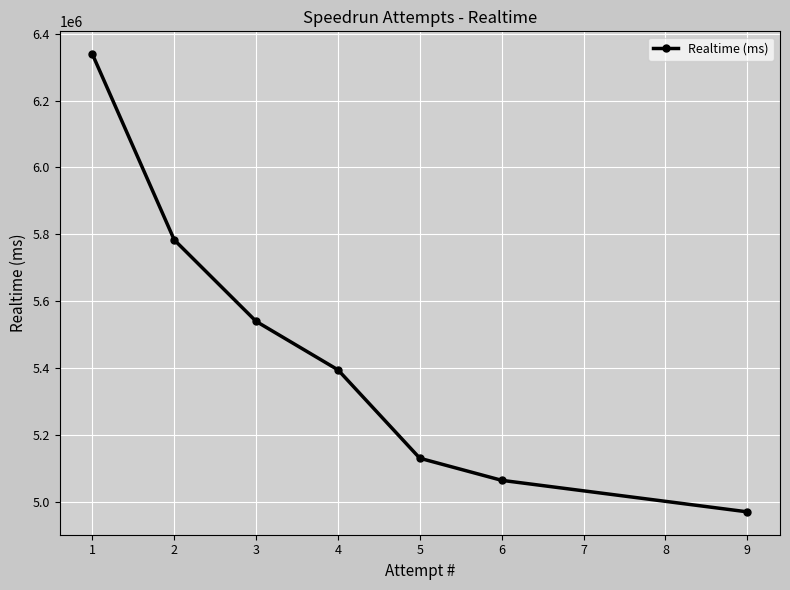

How many data points are above 5394612?

3